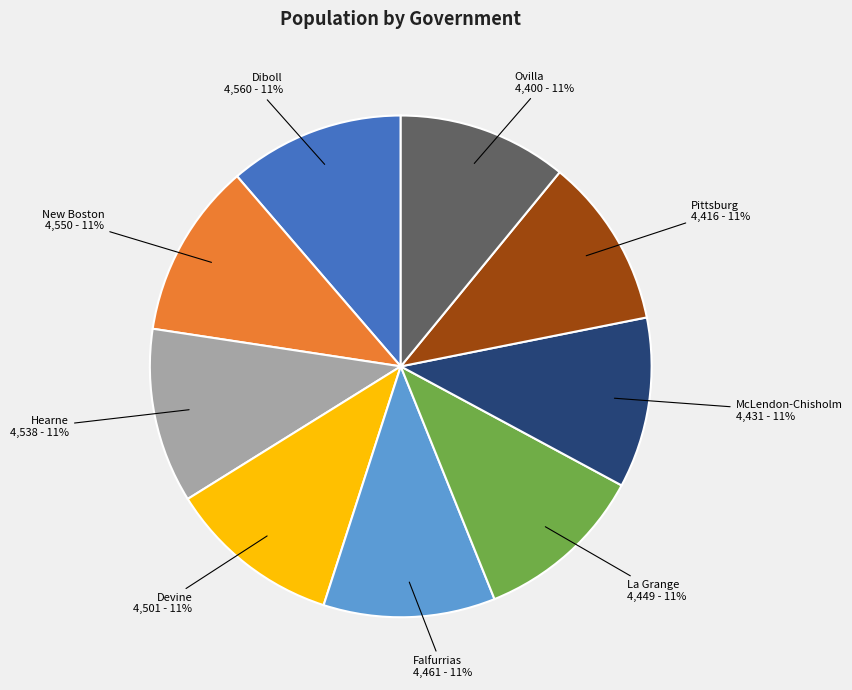

How many segments does this pie chart have?

9